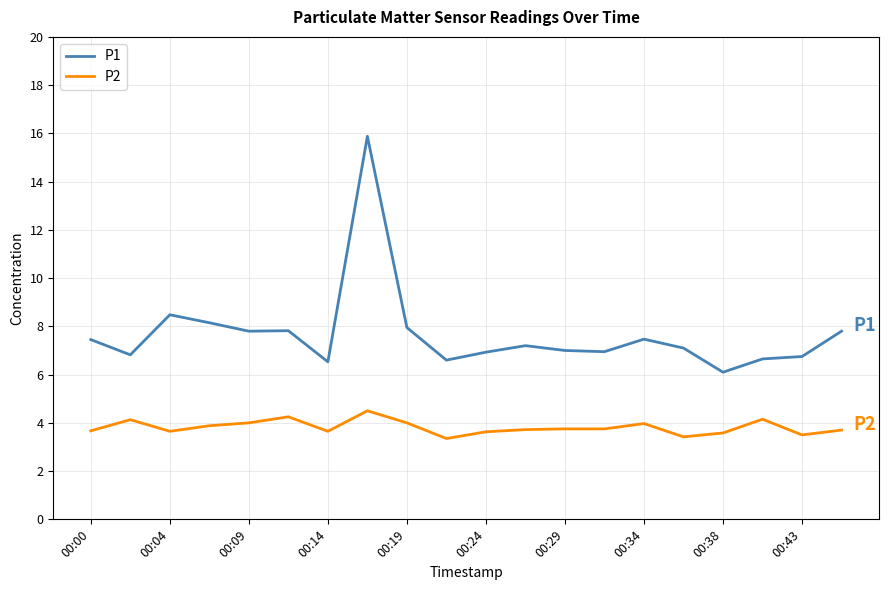

Which series has the largest range (max minus min)?

P1